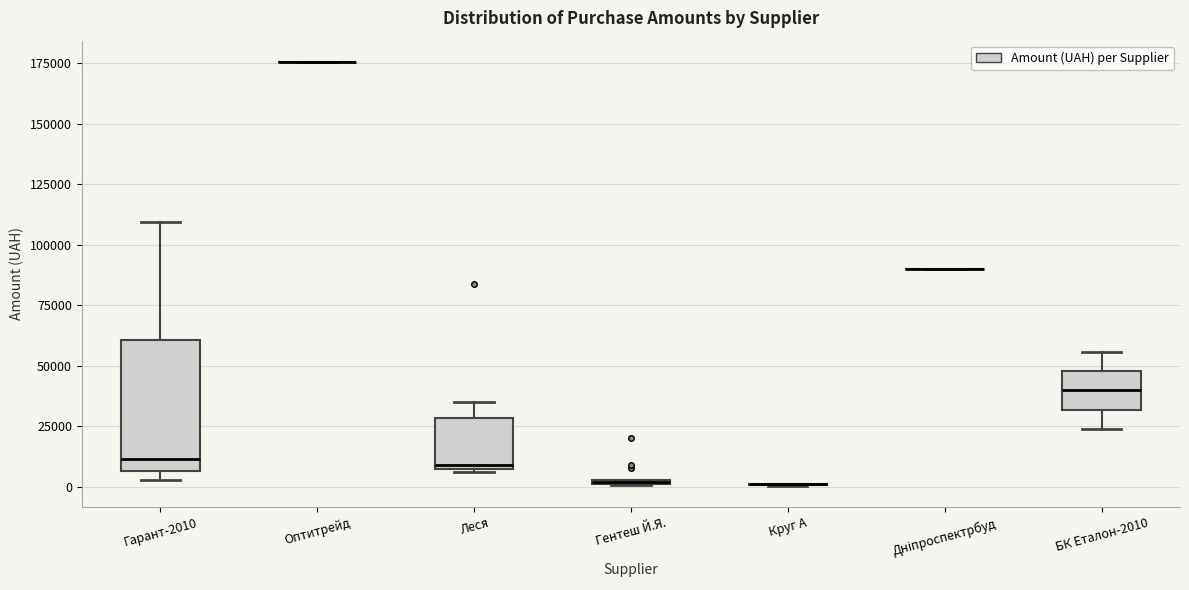

Comparing the boxes themselves (not the whiskers), which one is the tallest?

Гарант-2010